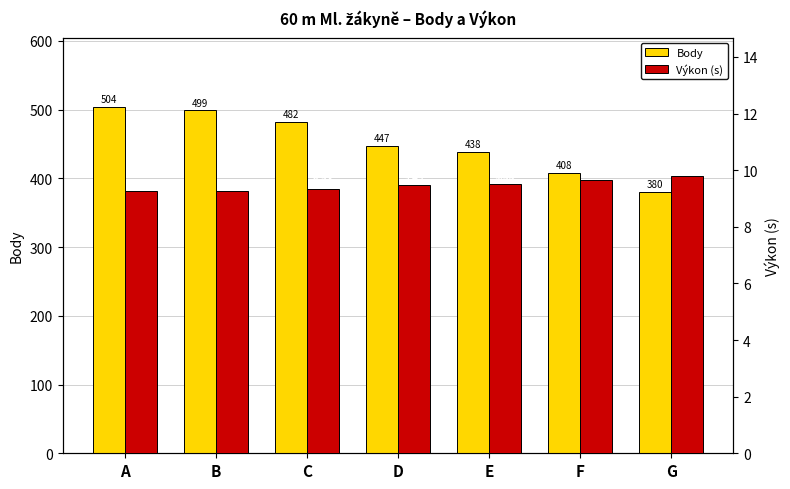

What is the difference between the maximum and minimum values in the Výkon (s) series?

0.5